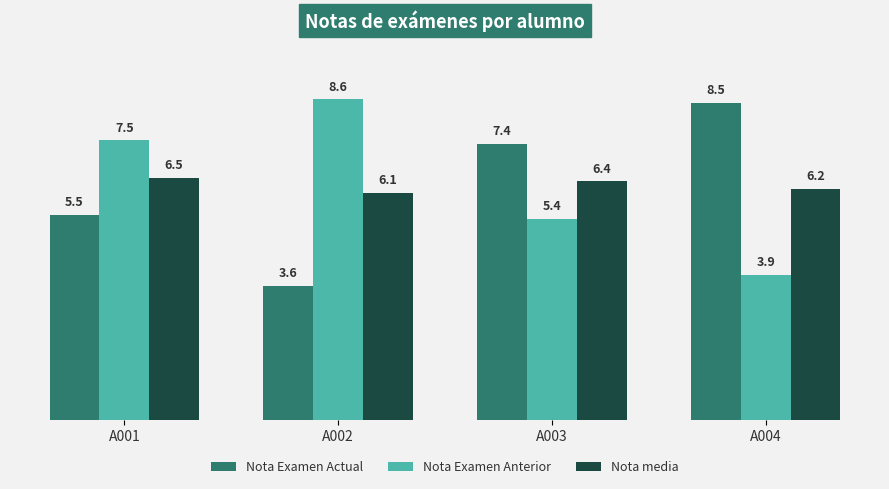

What is the difference between the highest and lowest values at A003?

2.0